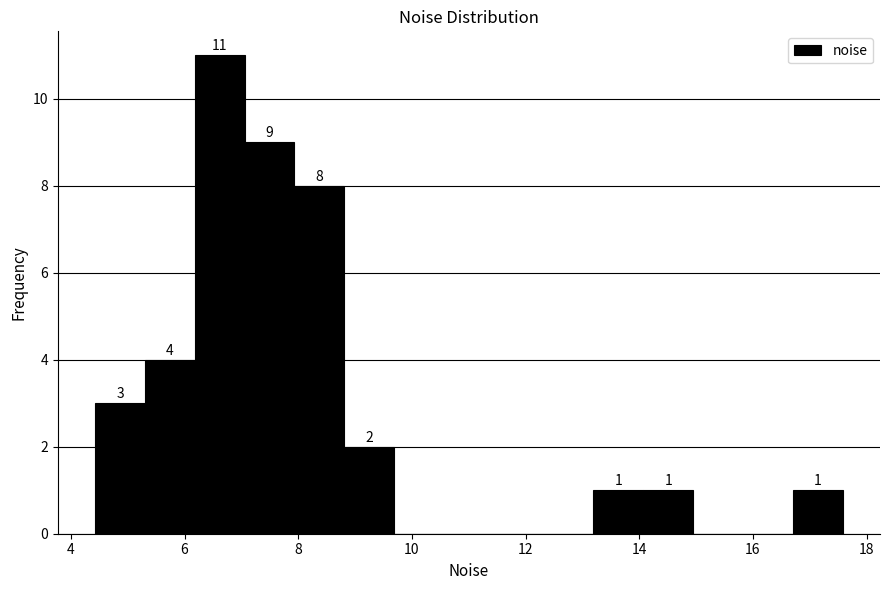

Which range on the x-axis has the tallest bar?

6.2 to 7.0